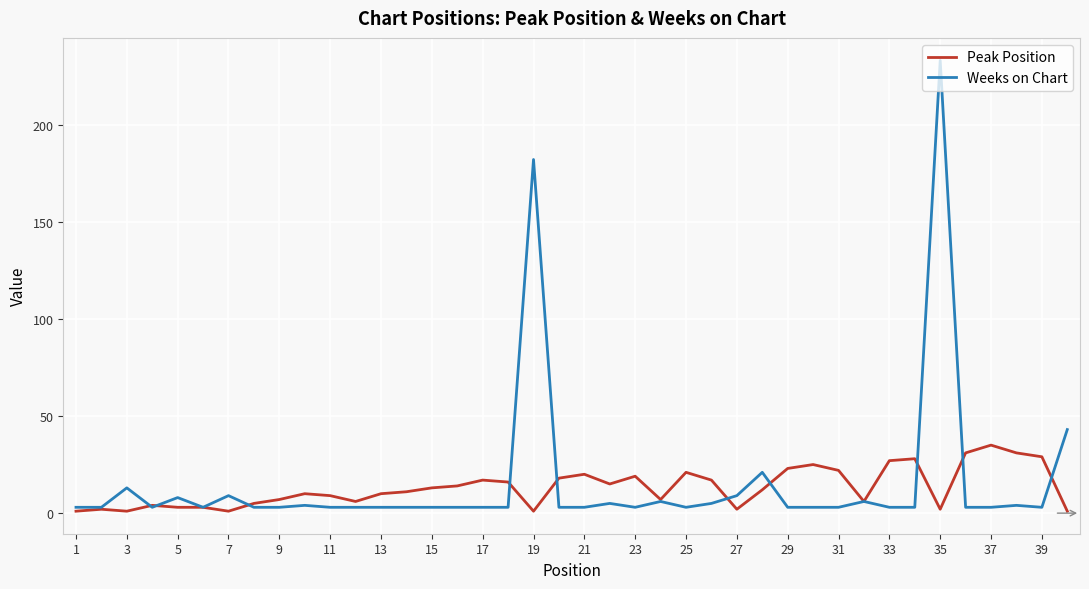

At how many categories does at least one series exceed 231?

1